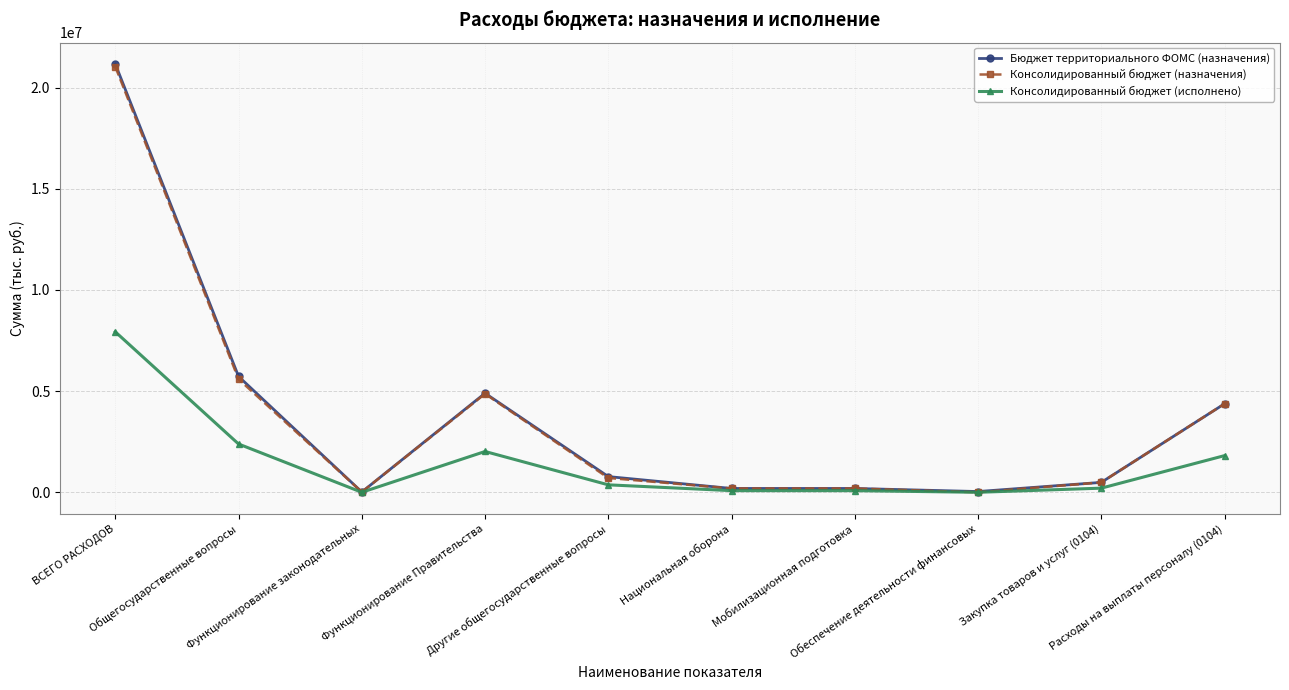

What is the label of the 7th point from the left?

Мобилизационная подготовка